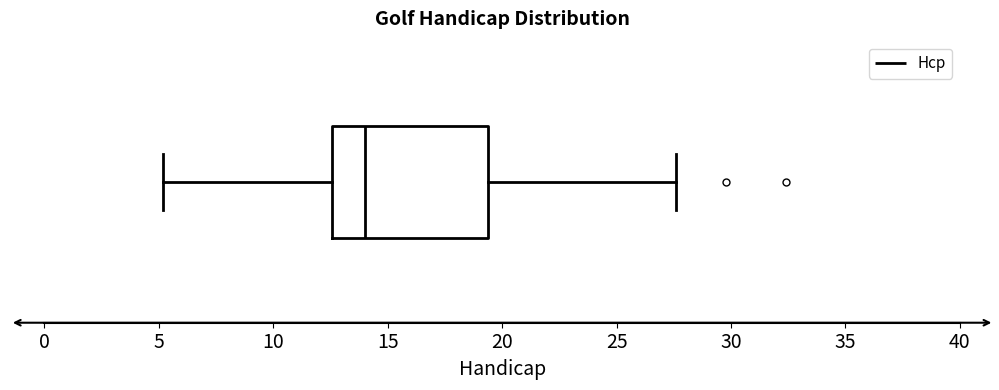

Where is the right edge of the box on the x-axis? The values are not printed on the chart, so give them approximately, as read against the axis.

19.5